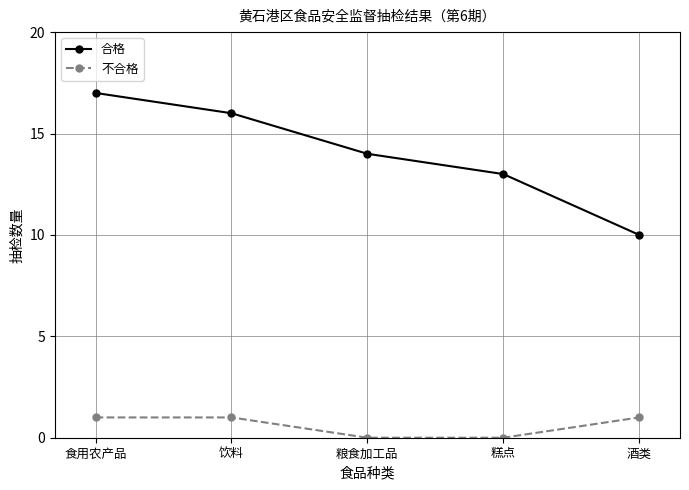

What are all the series names shown in the legend?

合格, 不合格